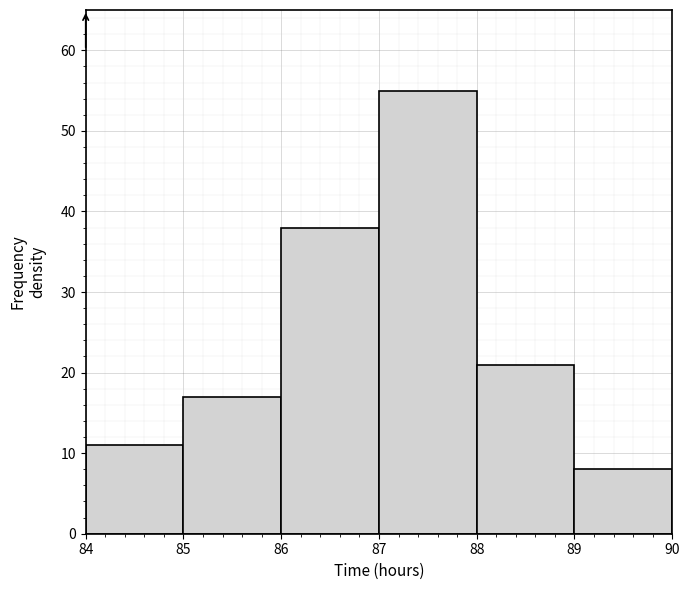

Which range on the x-axis has the tallest bar?

87 to 88